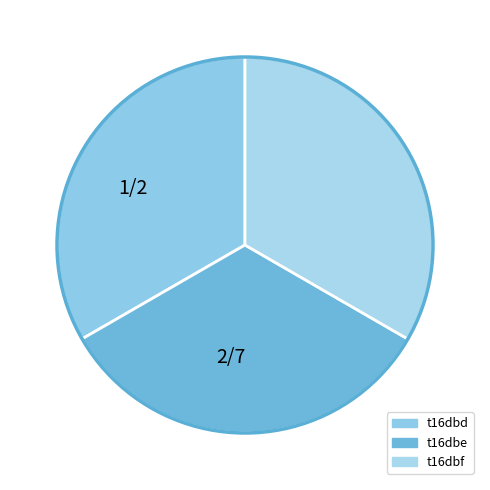

How many slices are in this pie chart?

3